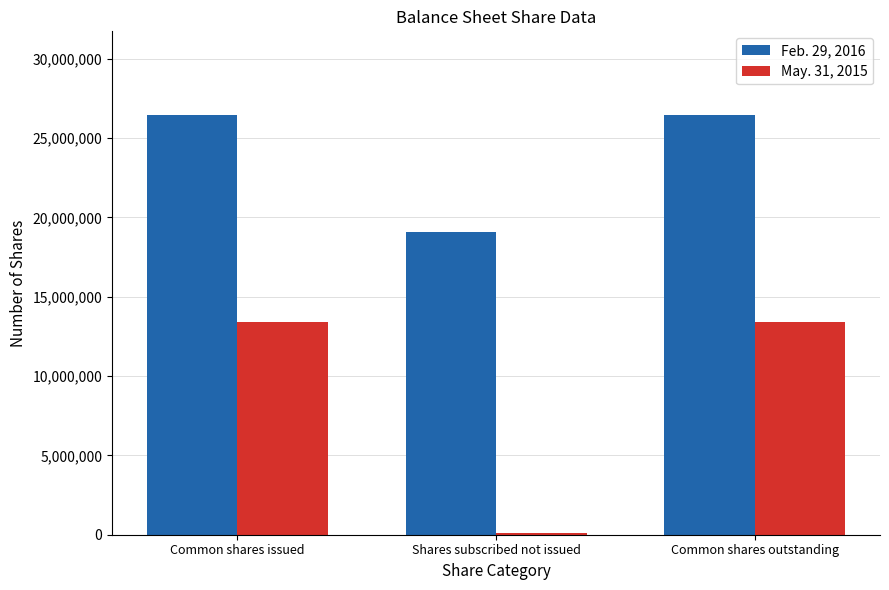

What is the value of the May. 31, 2015 bar at the 2nd from the left?

99344